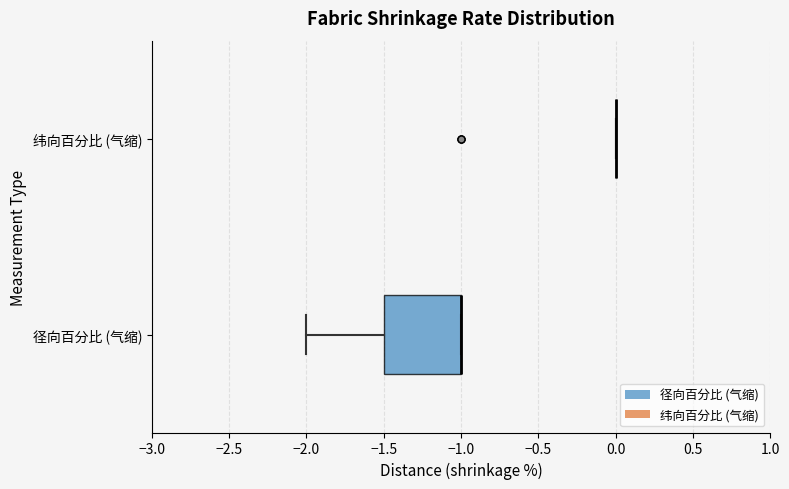

Reading bottom to top, transcribe this box plot: for each box, give where its median line is, the range the box spans, and where its two whiskers end, as read against the x-axis. The values are not printed on the chart, so give them approximately, as read against the axis.

径向百分比 (气缩): median -1.0 (drawn on the box's right edge), box -1.5 to -1.0, whiskers -2.0 to -1.0
纬向百分比 (气缩): box collapsed to a line at 0.0, whiskers 0.0 to 0.0